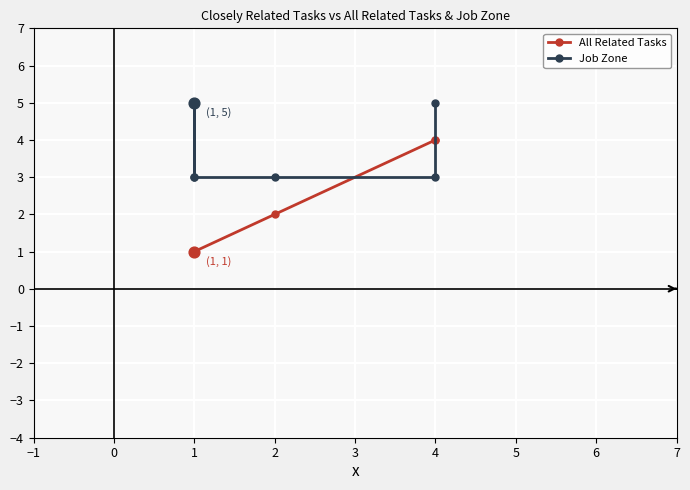

What are all the series names shown in the legend?

All Related Tasks, Job Zone